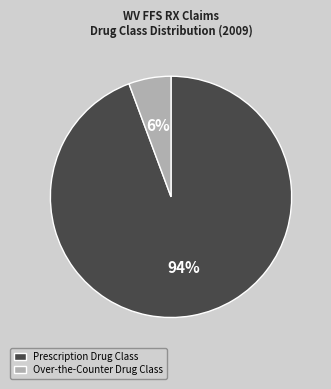

Combined, do Prescription Drug Class and Over-the-Counter Drug Class account for over 50%?

Yes